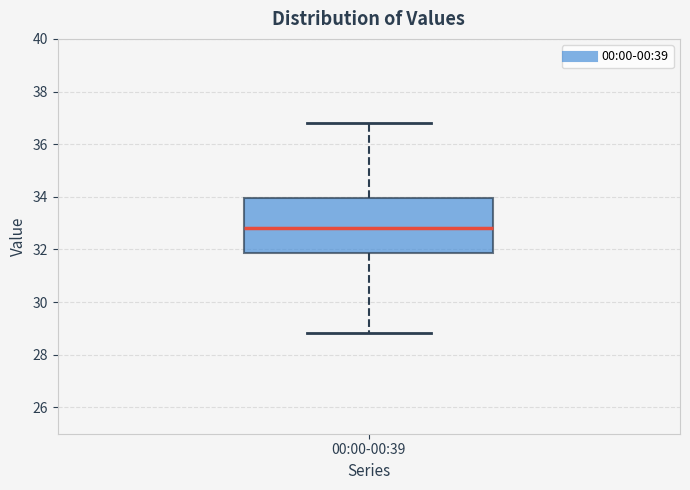

Where does the lower whisker of the box for 00:00-00:39 end on the y-axis? The values are not printed on the chart, so give them approximately, as read against the axis.

28.8